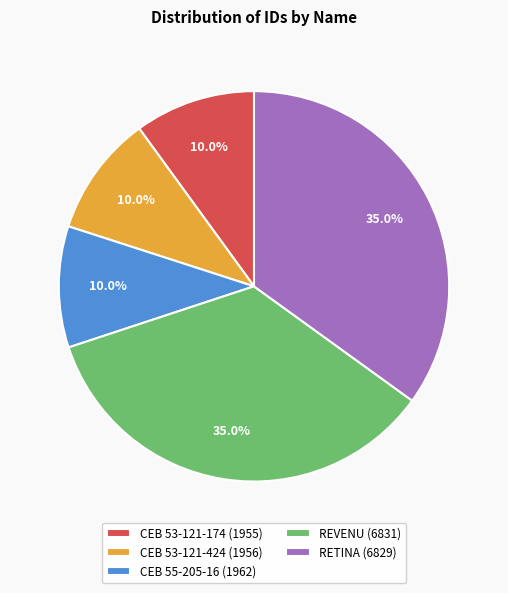

The CEB 53-121-424 slice represents 16% of the pie. True or false?

False